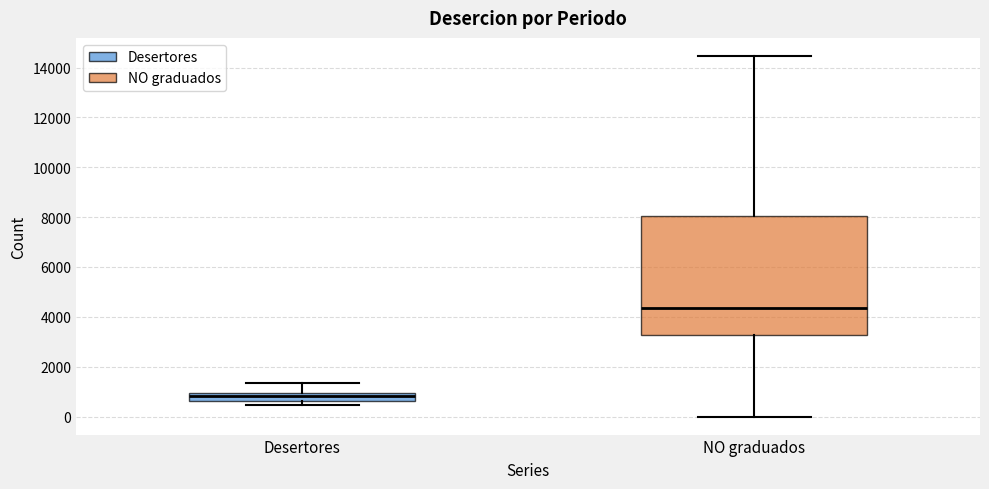

Reading left to right, transcribe this box plot: for each box, give where its median line is, the range the box spans, and where its two whiskers end, as read against the y-axis. The values are not printed on the chart, so give them approximately, as read against the axis.

Desertores: median 800, box 600 to 1000, whiskers 400 to 1400
NO graduados: median 4400, box 3200 to 8000, whiskers 0 to 14400